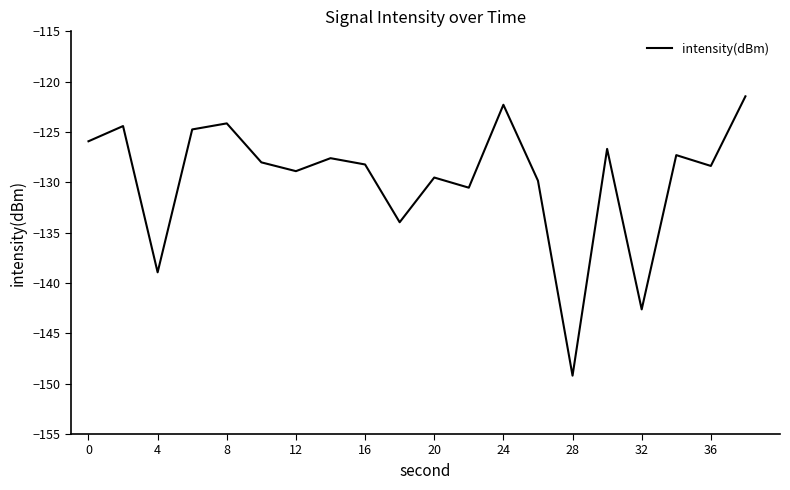

How many lines are shown in the chart?

1